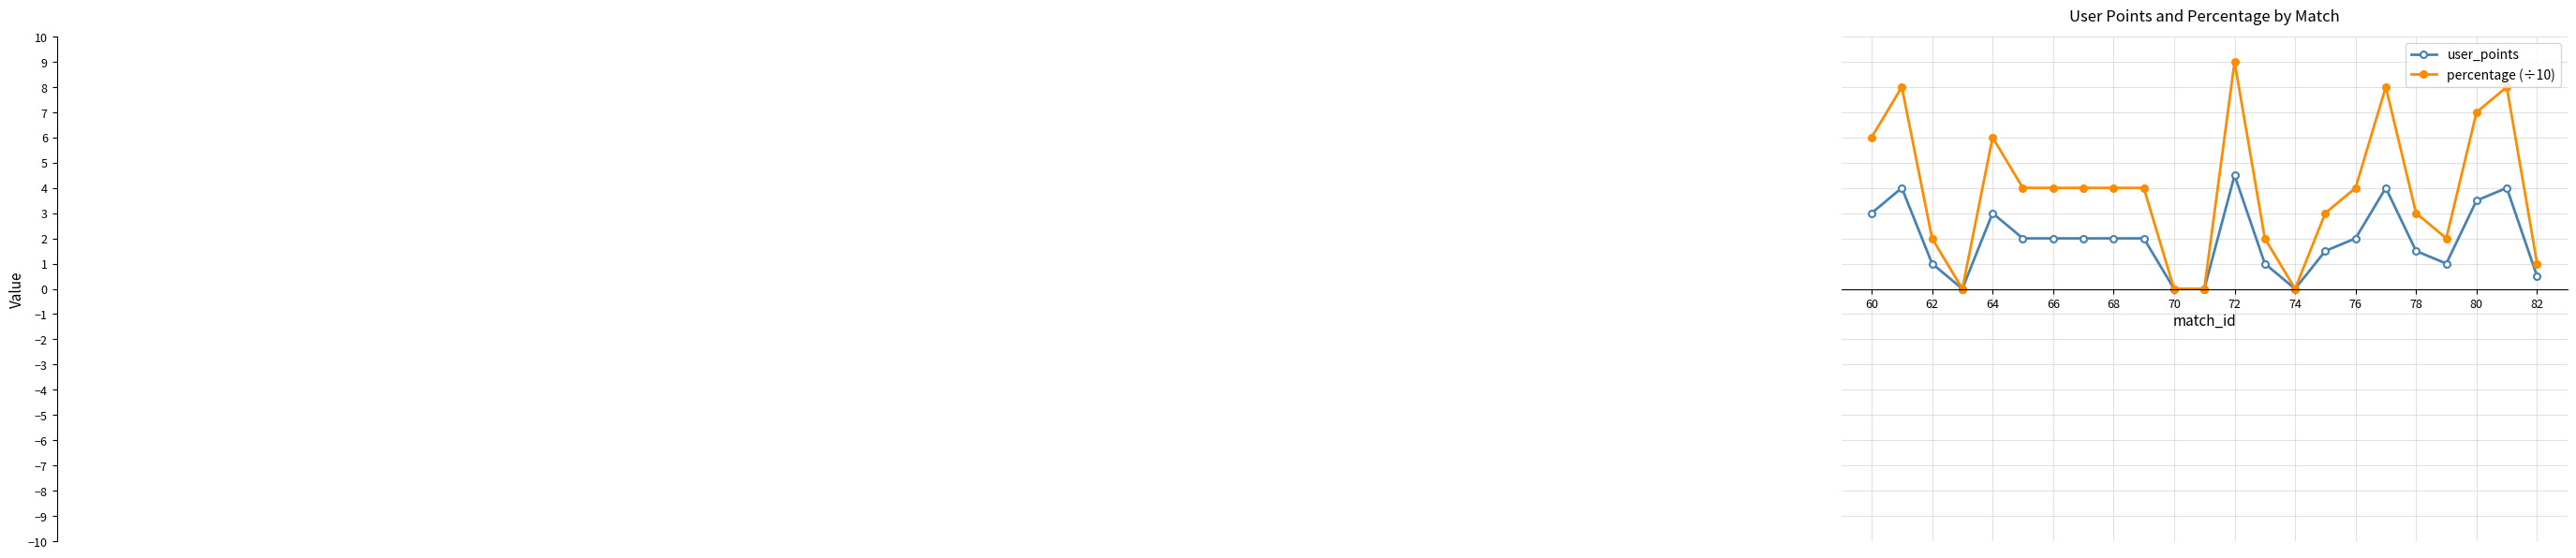

How many categories are shown in the chart?

23